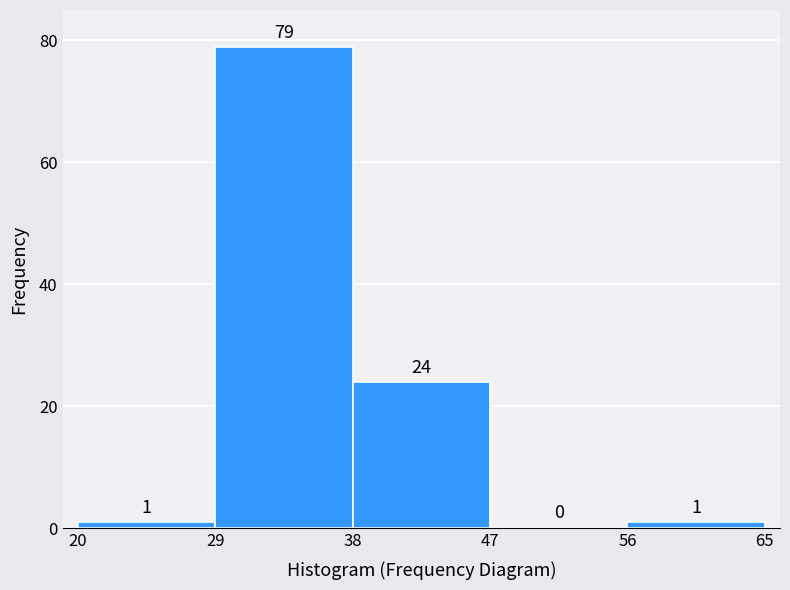

Over which range of the x-axis is the bar tallest?

29 to 38